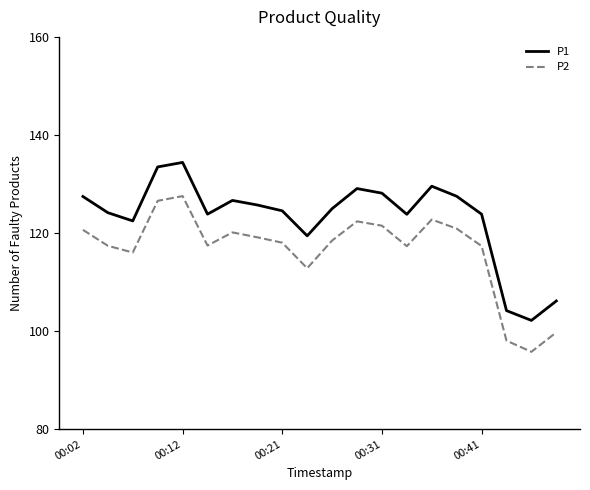

List the series in order of their peak value, highest first.

P1, P2